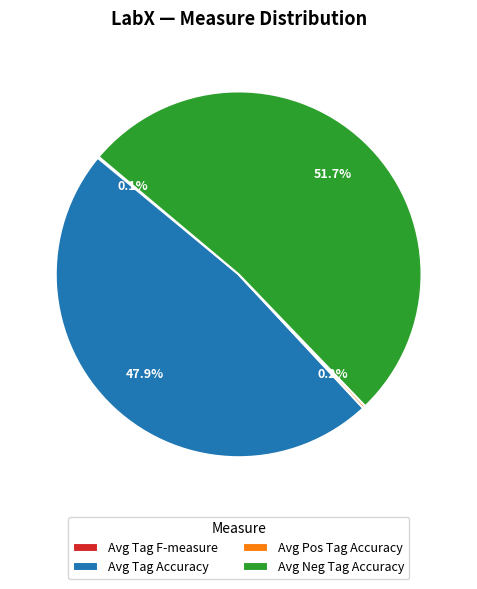

To the nearest percent, what is the difference between the largest and smallest slice percentages?

52%